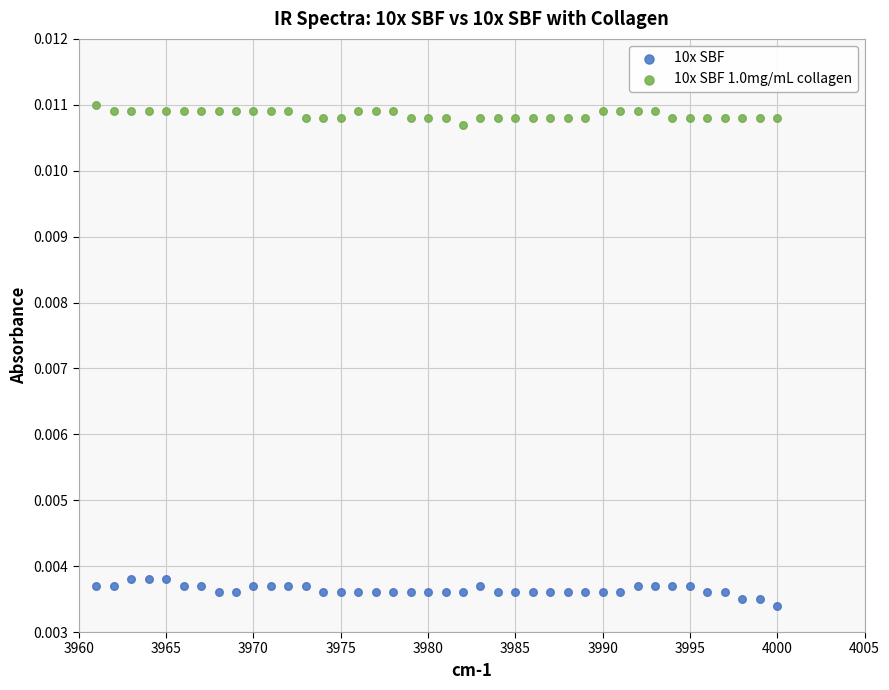

Across all data points, what is the range of X values (max minus min)?

39.0